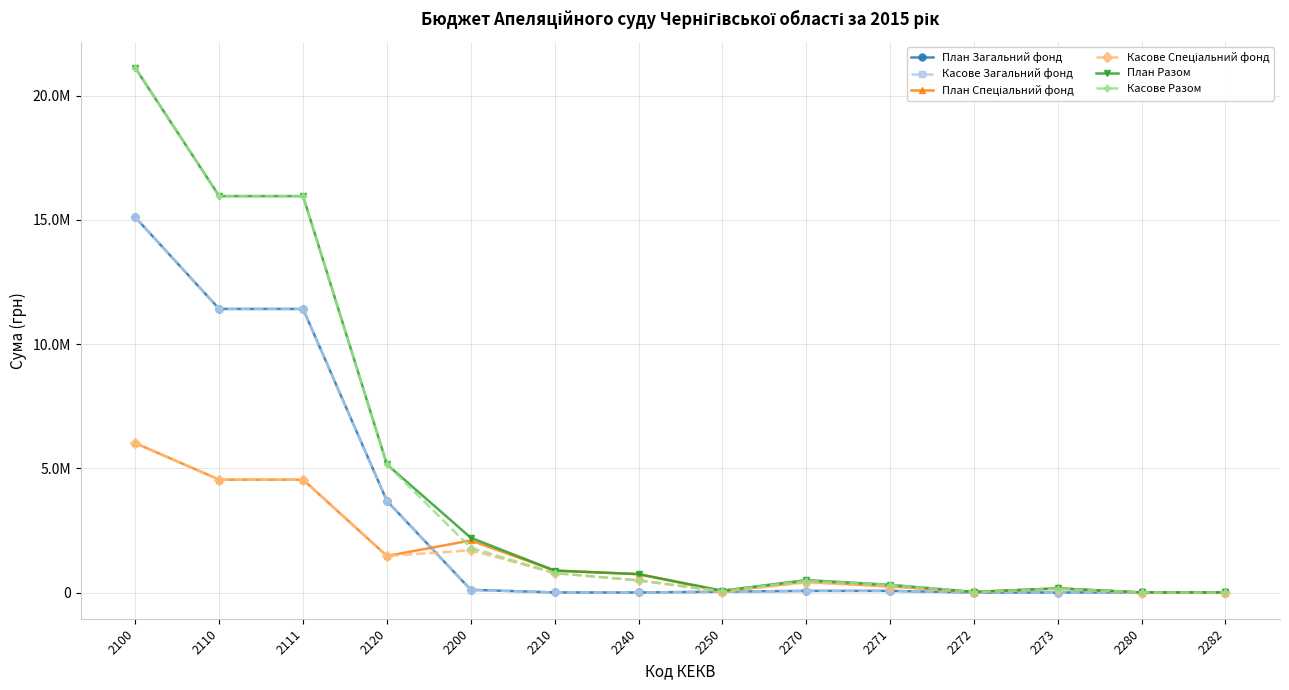

The value of План Разом at 2120 is 5155200.0. True or false?

True